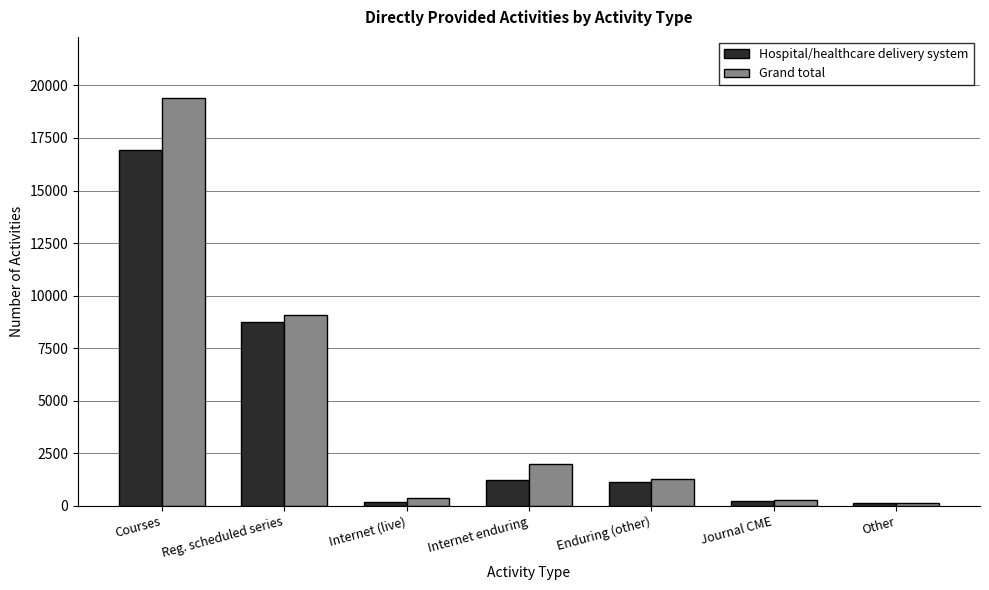

Which series has the largest total across all categories?

Grand total